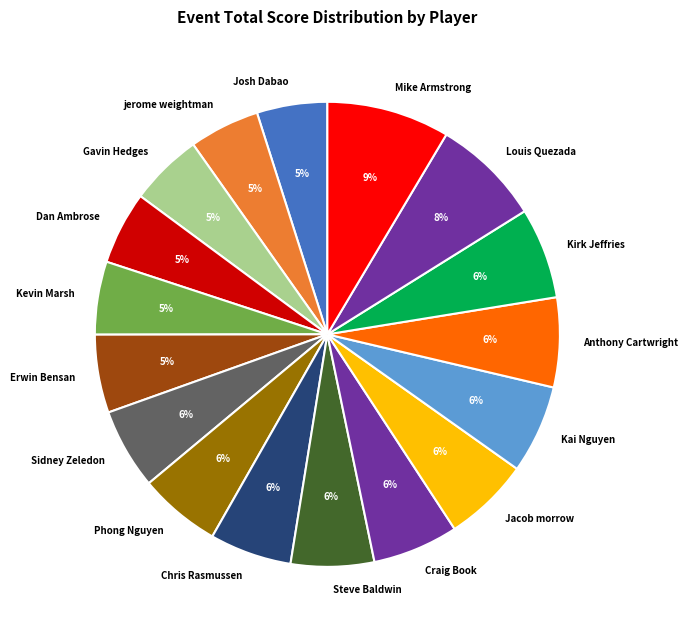

Which category has the biggest portion of the pie?

Mike Armstrong